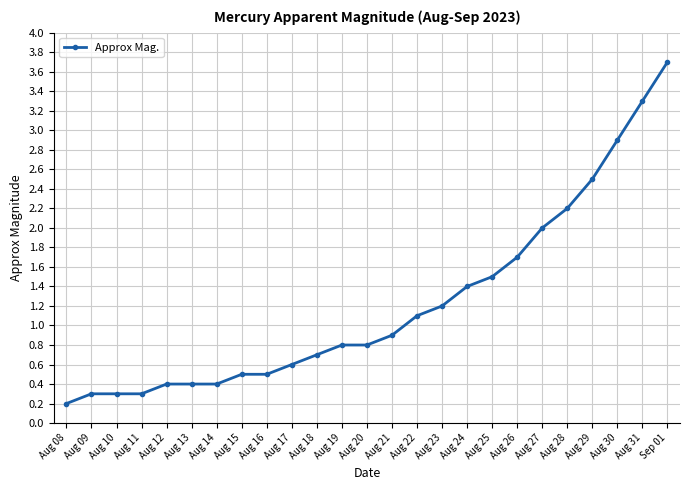

At which category does the chart reach its minimum across all series?

Aug 08